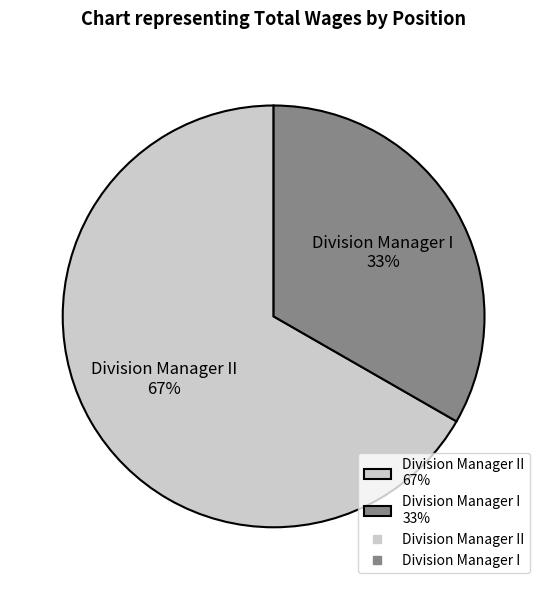

Combined, do Division Manager II 67% and Division Manager I 33% account for over 50%?

Yes